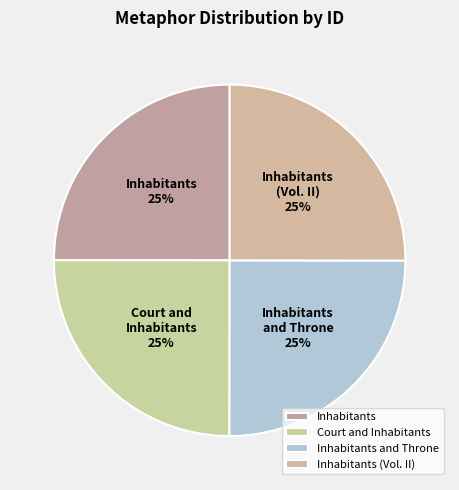

To the nearest percent, what is the combined percentage of Inhabitants and Court and Inhabitants?

50%